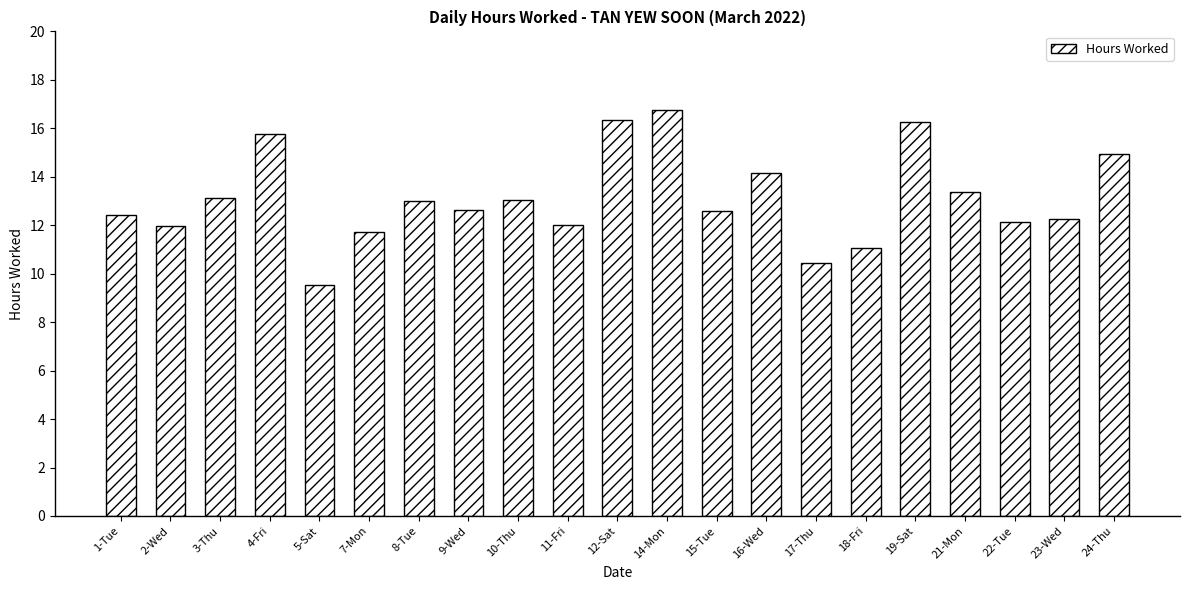

Count the number of data series in this chart.

1